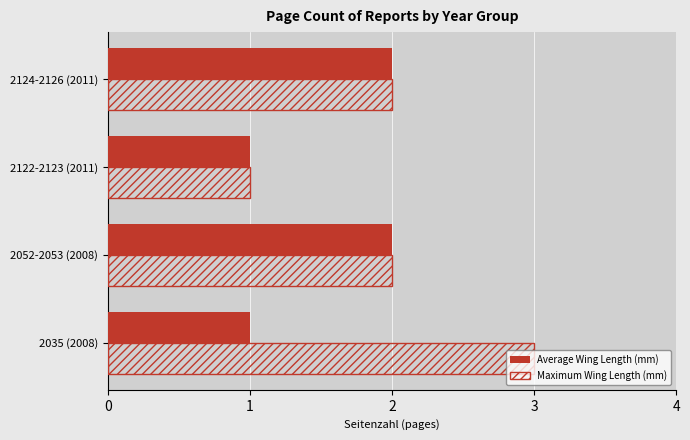

Which series has the largest total across all categories?

Maximum Wing Length (mm)